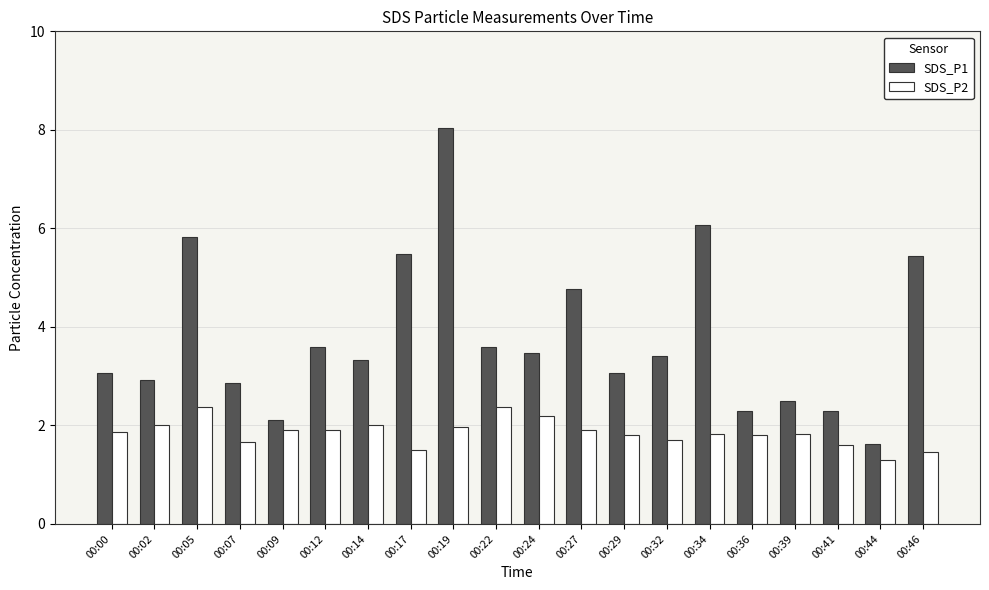

What is the difference between the SDS_P2 values at 00:09 and 00:39?

0.1